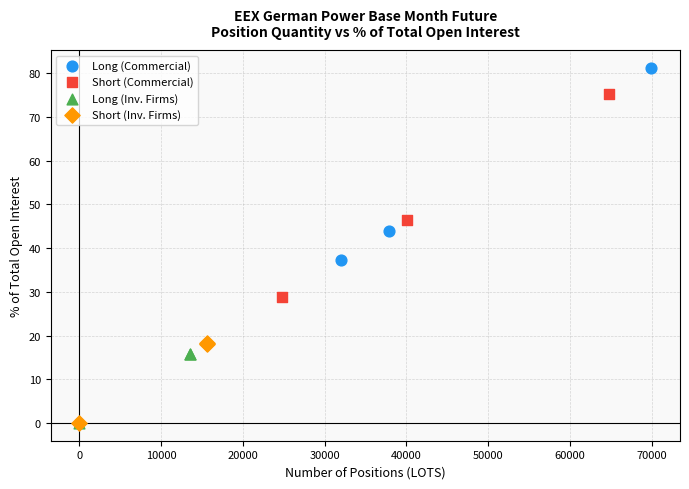

Which series reaches the maximum Y coordinate?

Long (Commercial)